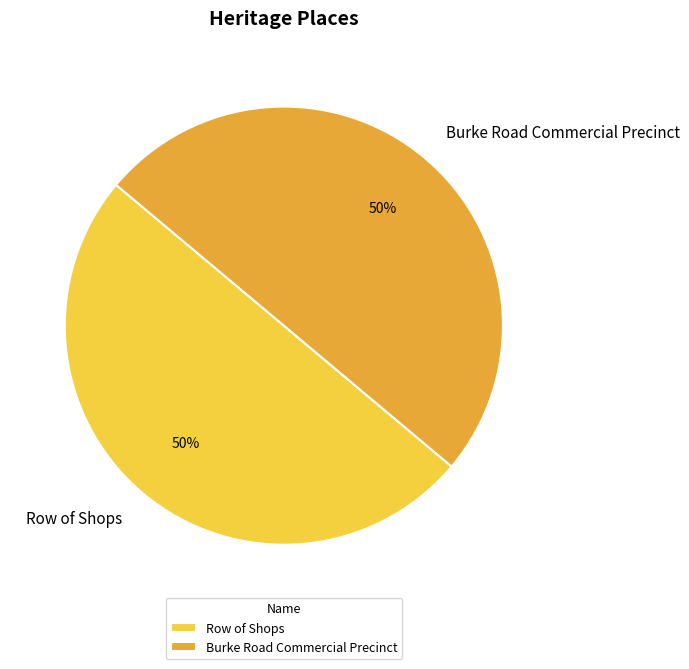

True or false: Burke Road Commercial Precinct accounts for 56% of the total.

False